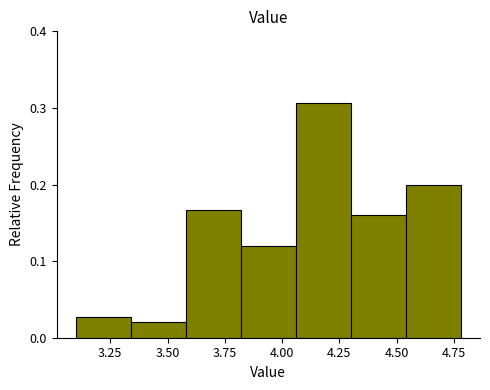

Reading left to right, transcribe this chart: for each bar, give the range it covers on the x-axis and its height. Neither the bar edges nor the heights are printed on the chart, so give them approximately, as read against the axes.

3.10 to 3.34: 0.03
3.34 to 3.58: 0.02
3.58 to 3.82: 0.17
3.82 to 4.06: 0.12
4.06 to 4.30: 0.31
4.30 to 4.54: 0.16
4.54 to 4.78: 0.20